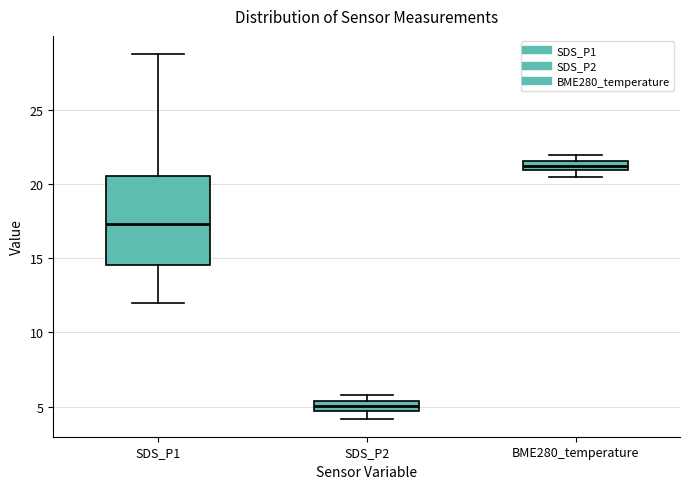

Comparing the boxes themselves (not the whiskers), which one is the tallest?

SDS_P1